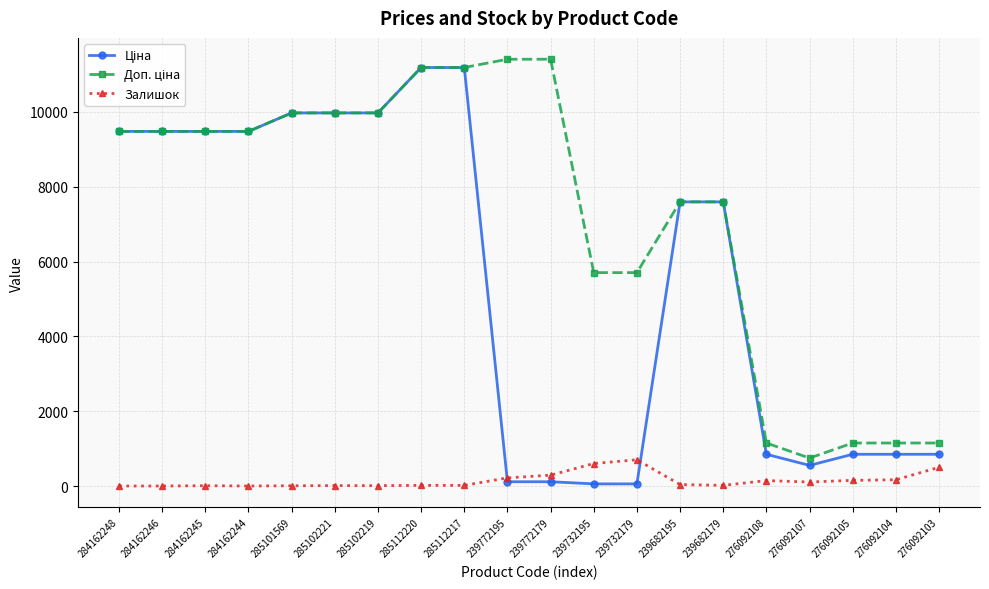

How many values in the Залишок series are below 39?

10